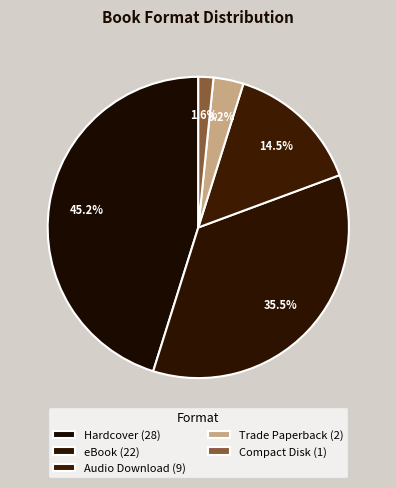

Does Audio Download account for over 50% of the chart?

No